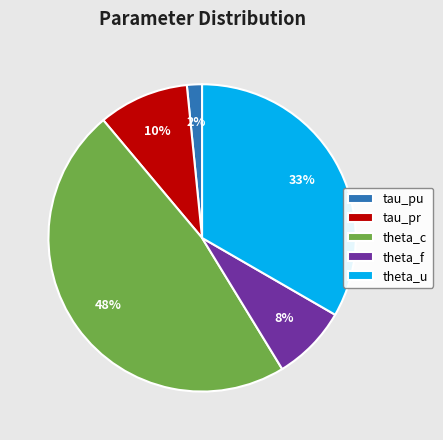

To the nearest percent, what is the difference between the largest and smallest slice percentages?

46%